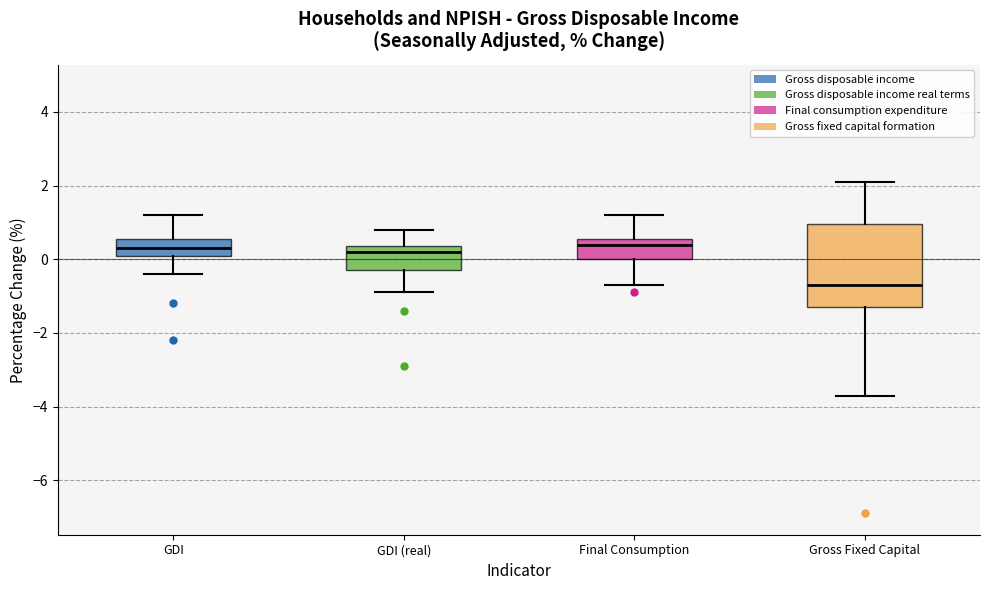

Where does the median line of the box for GDI sit on the y-axis? The values are not printed on the chart, so give them approximately, as read against the axis.

0.4